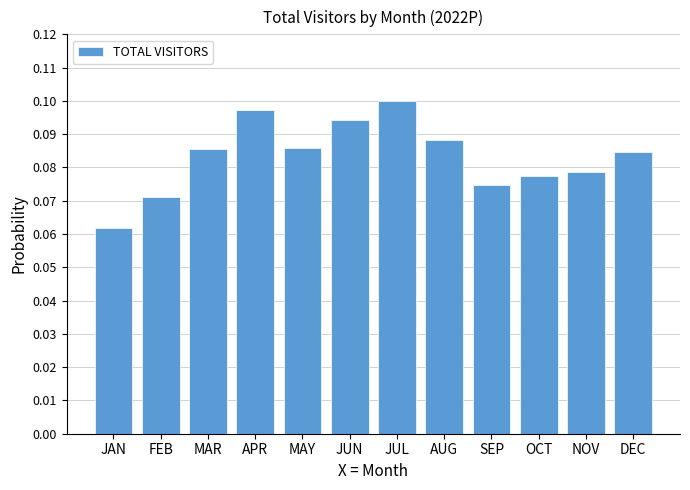

Which has a higher value, JAN or APR?

APR